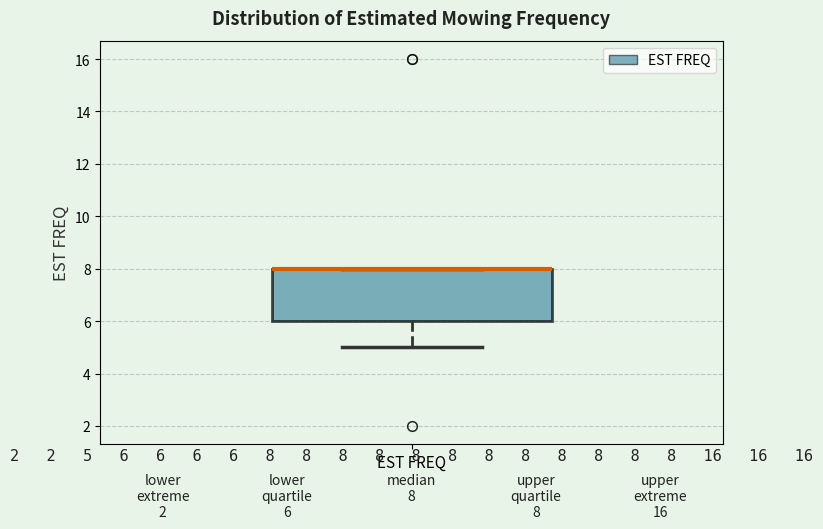

Where does the lower whisker of the box for EST FREQ end on the y-axis? The values are not printed on the chart, so give them approximately, as read against the axis.

5